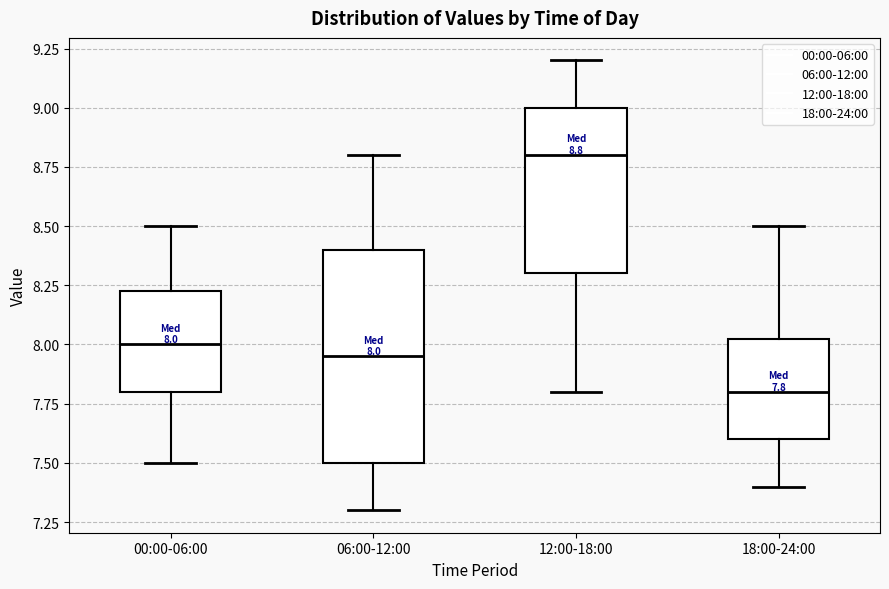

Which box has the lowest median line?

18:00-24:00